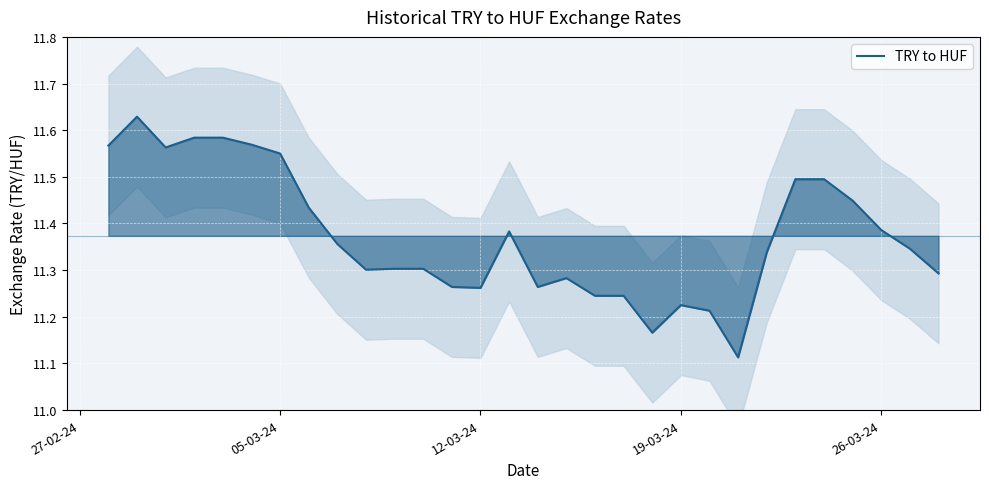

The TRY to HUF series shows 6.2 at 26-03-24. True or false?

False